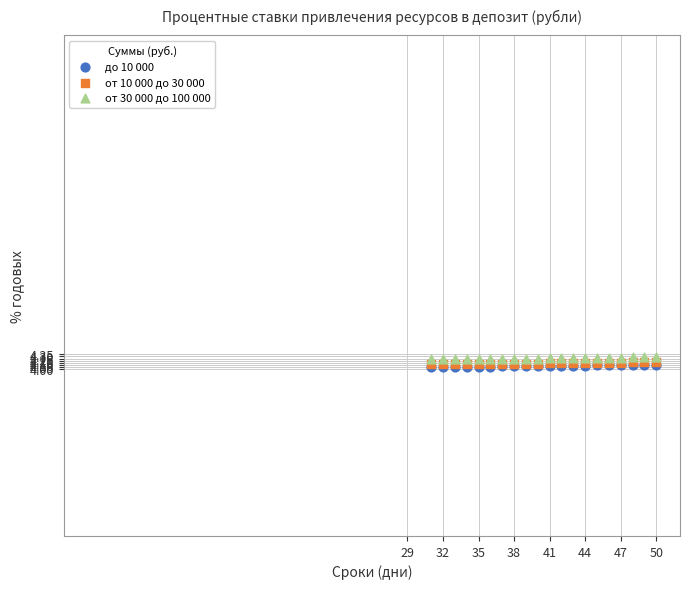

What are all the series names shown in the legend?

до 10 000, от 10 000 до 30 000, от 30 000 до 100 000